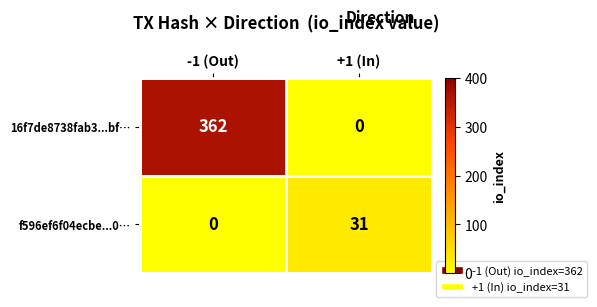

How many values in the 16f7de8738fab3...bf… series are below 362?

1